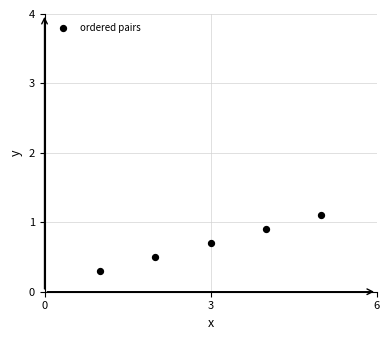

What is the range of Y values (max minus min)?

0.8